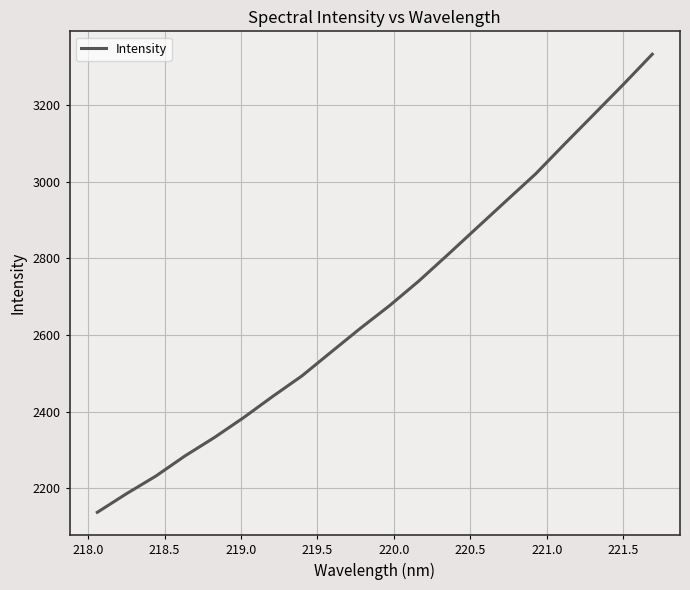

What is the smallest value displayed?

2137.6